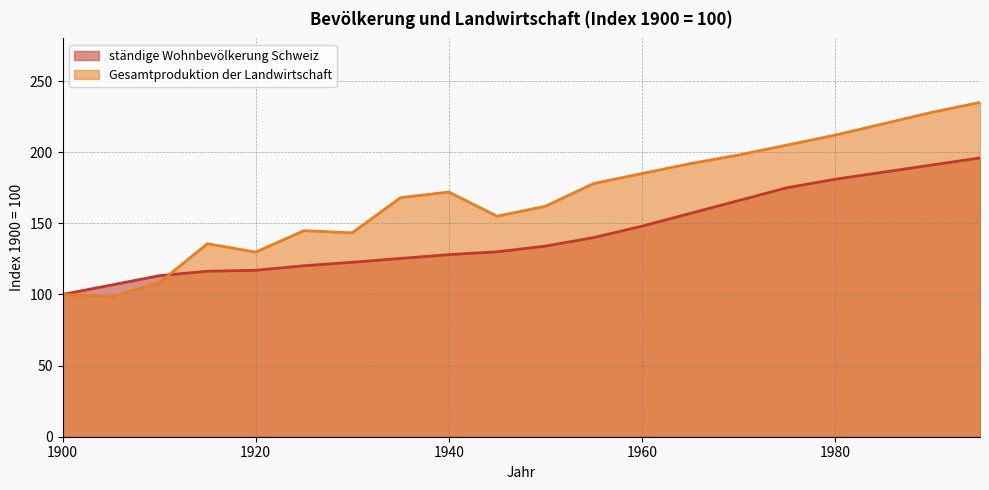

True or false: ständige Wohnbevölkerung Schweiz has more than 2 points higher than both neighbors.

False